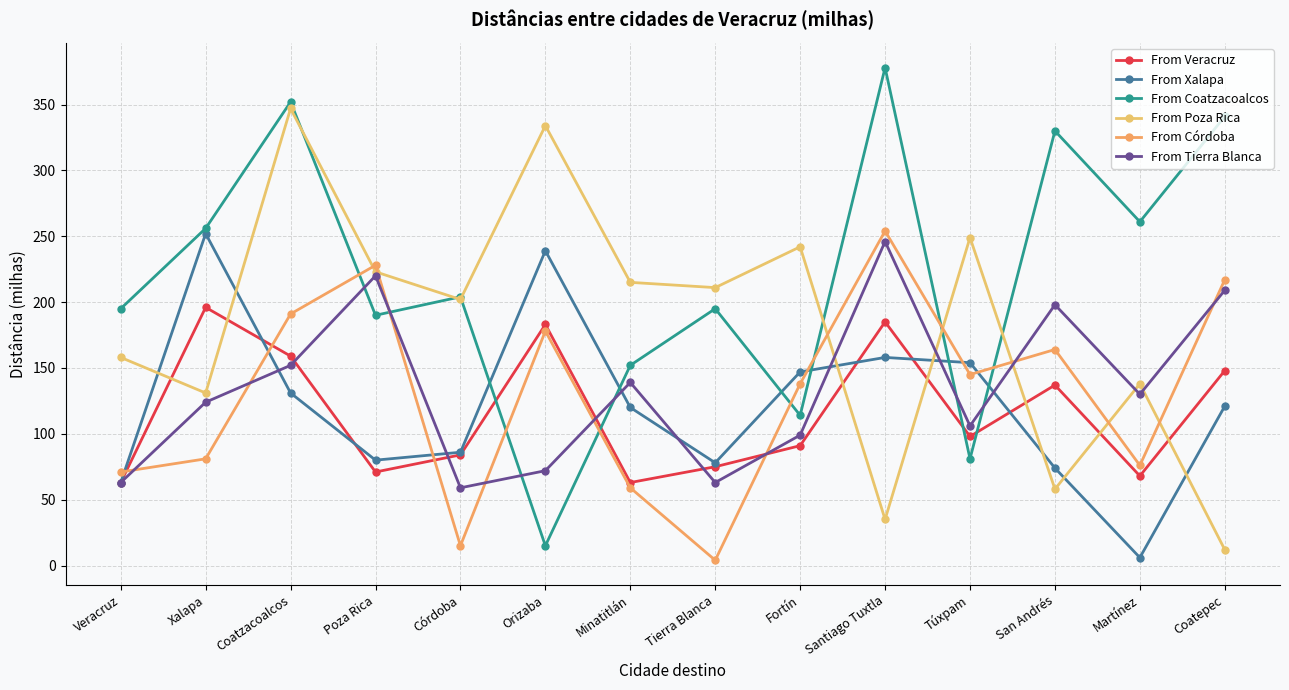

True or false: From Tierra Blanca and From Poza Rica intersect in this chart.

True